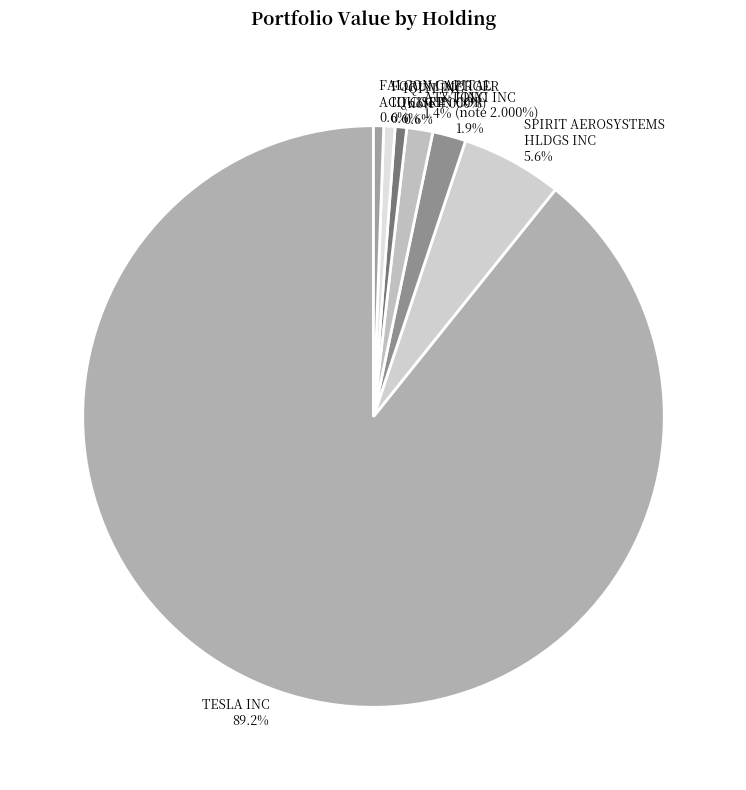

What is the total percentage of SPIRIT AEROSYSTEMS
HLDGS INC and IQIYI INC
(note 2.000%)?

7.5%